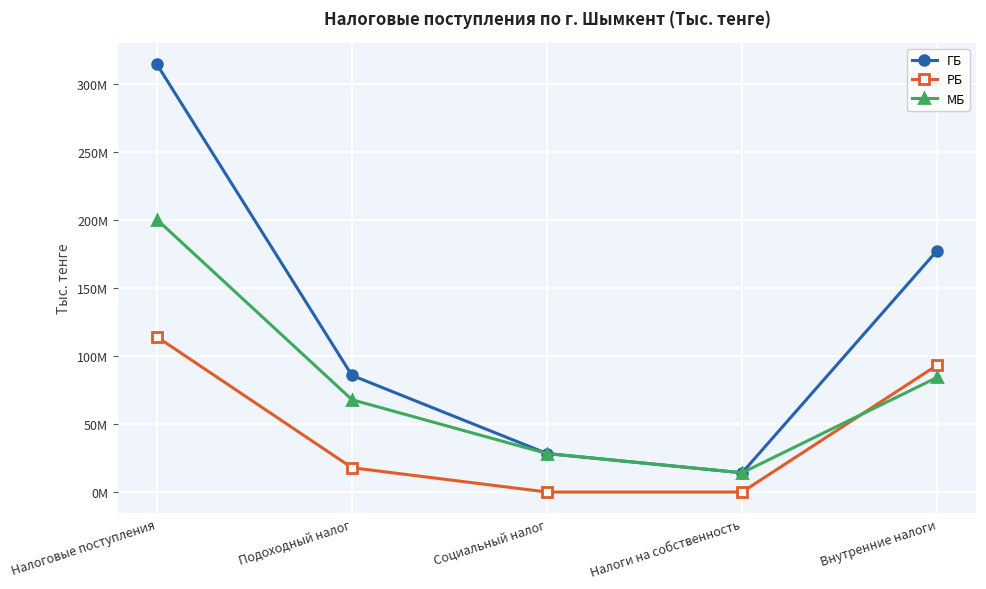

At how many categories does at least one series exceed 39820433?

3